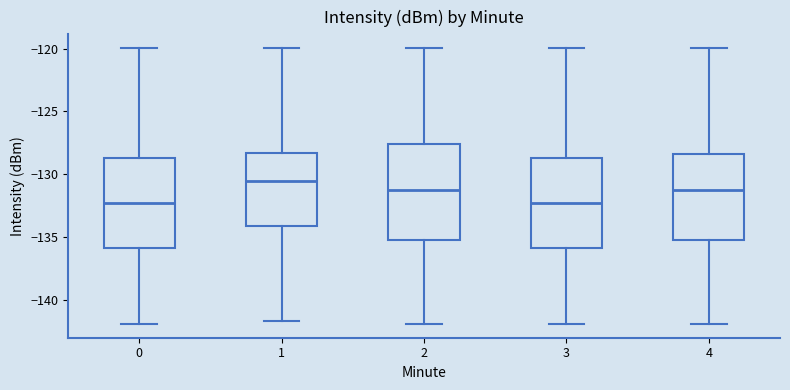

Where does the lower whisker of the box at x = 1 end on the y-axis? The values are not printed on the chart, so give them approximately, as read against the axis.

-141.5